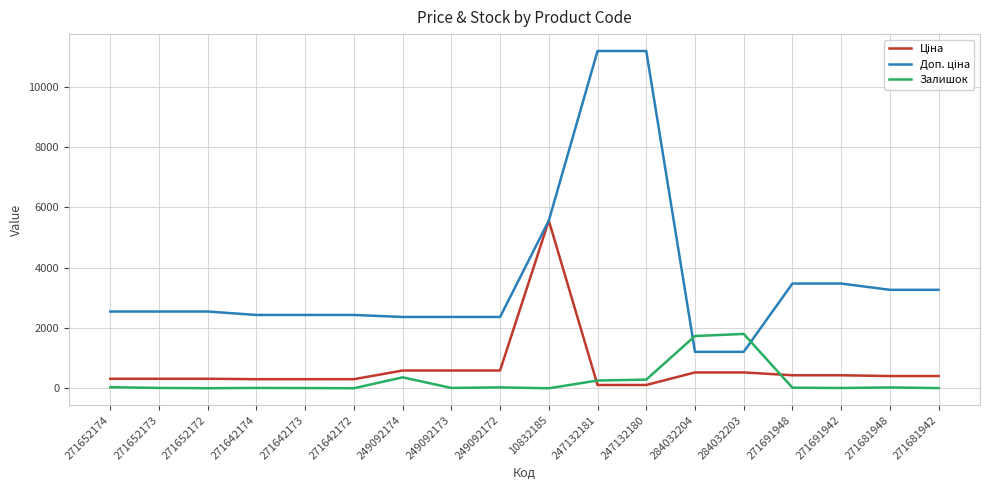

What is the difference between the highest and lowest values at 271681942?

3255.8